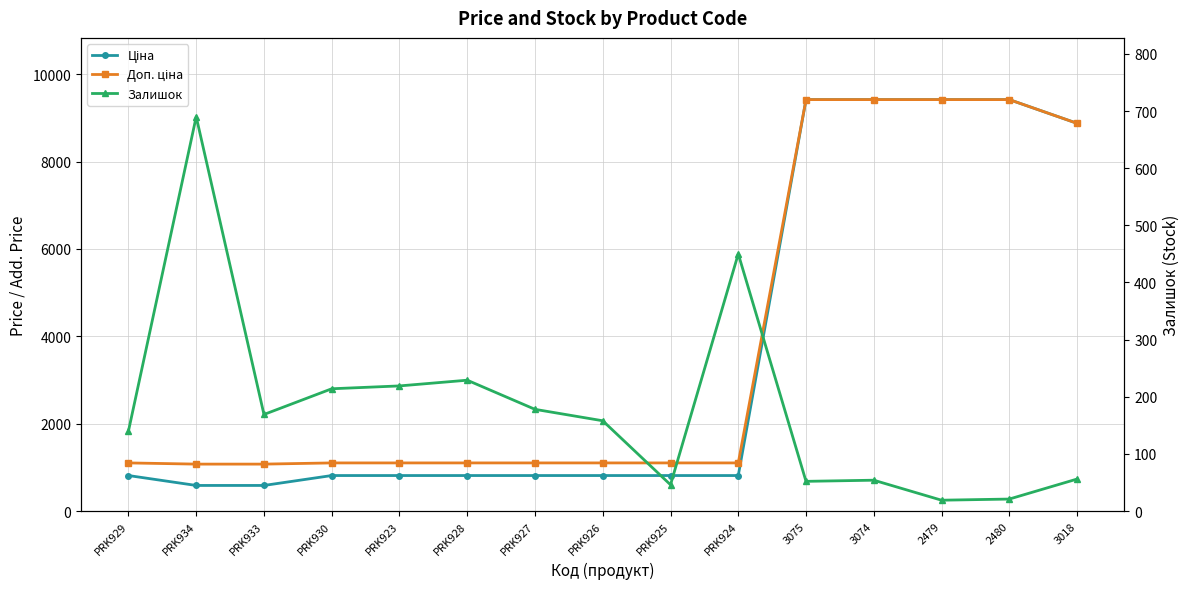

What position from the right is PRK926?

8